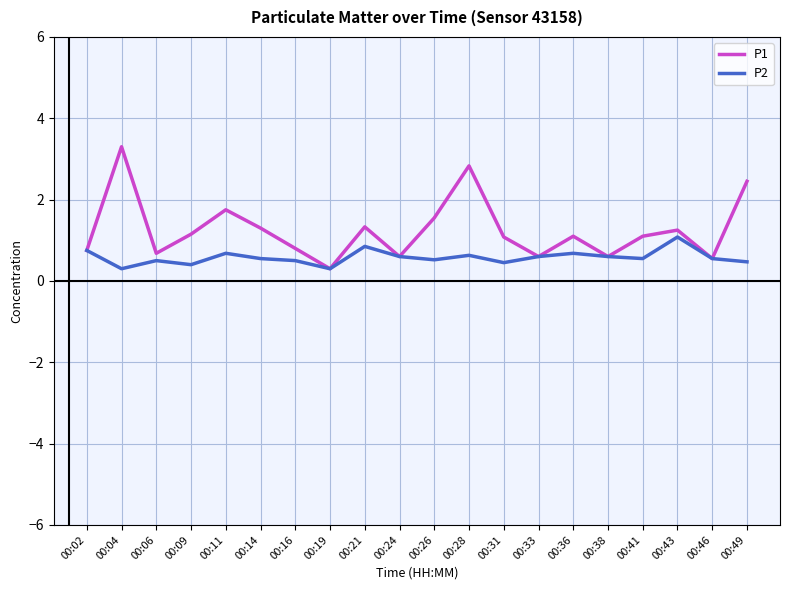

Which series has the largest total across all categories?

P1